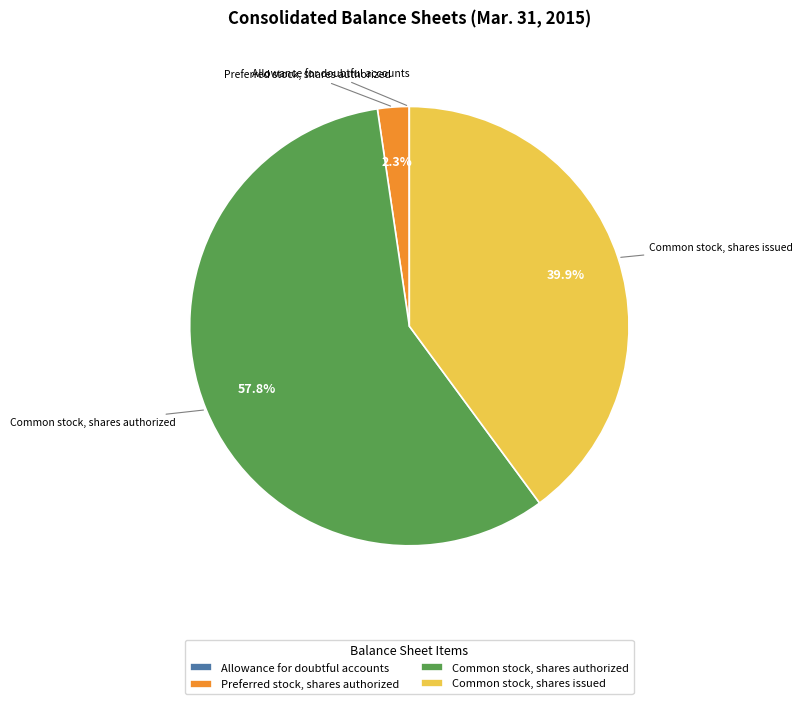

Do Preferred stock, shares authorized and Common stock, shares issued together represent more than half of the pie?

No